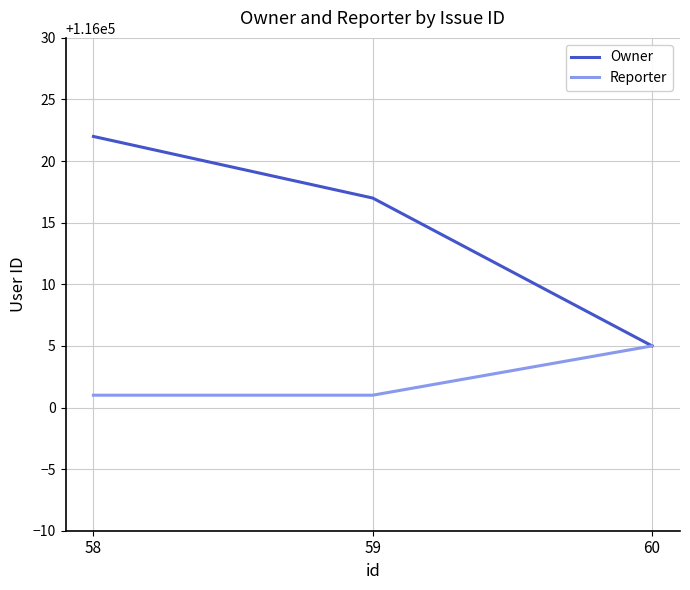

Read the Reporter value at 59.

116001